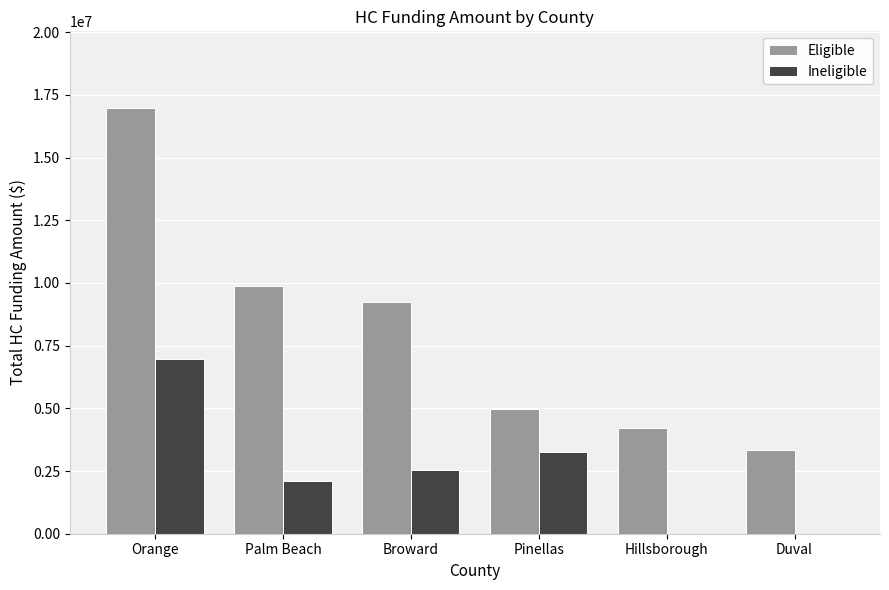

Reading left to right, list all the values displayed in this chart.

Eligible: 16980121	9871751	9232228	4980000	4220000	3320000
Ineligible: 6982226	2110000	2561000	3260000	0	0